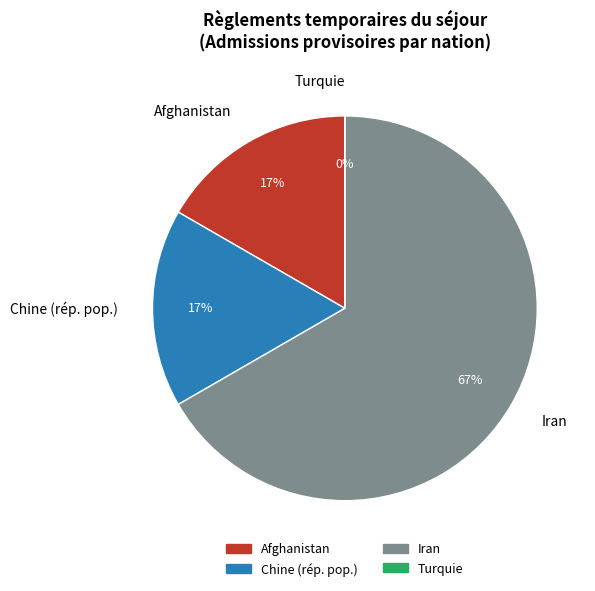

What percentage is the Afghanistan slice, to the nearest percent?

17%